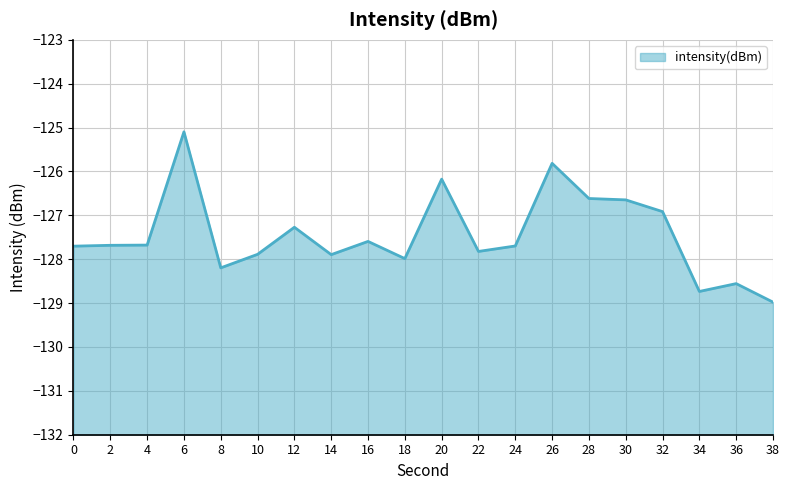

What is the value of the 8th point from the left?

-127.9